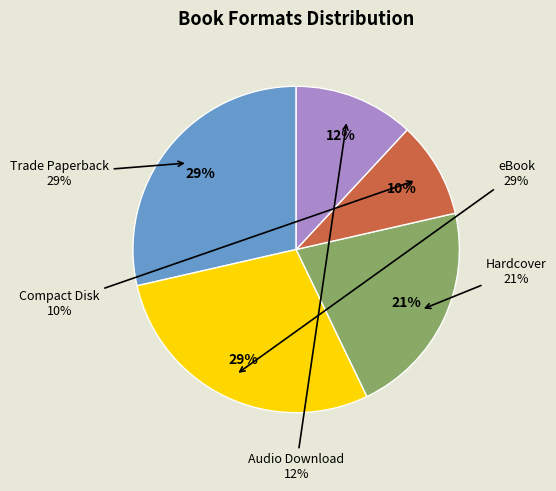

To the nearest percent, what is the difference between the largest and smallest slice percentages?

19%